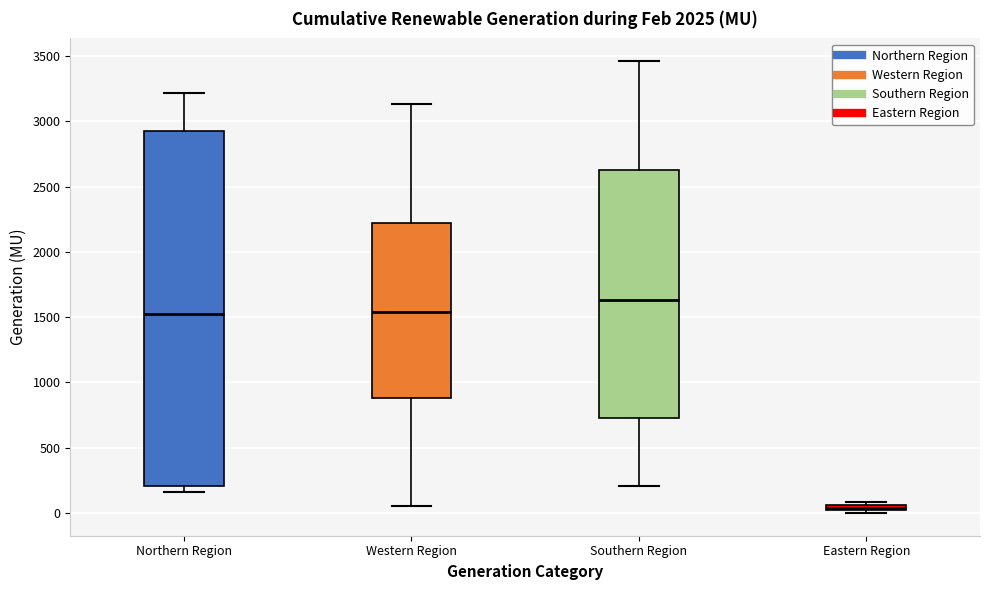

Which box's median line is the highest?

Southern Region